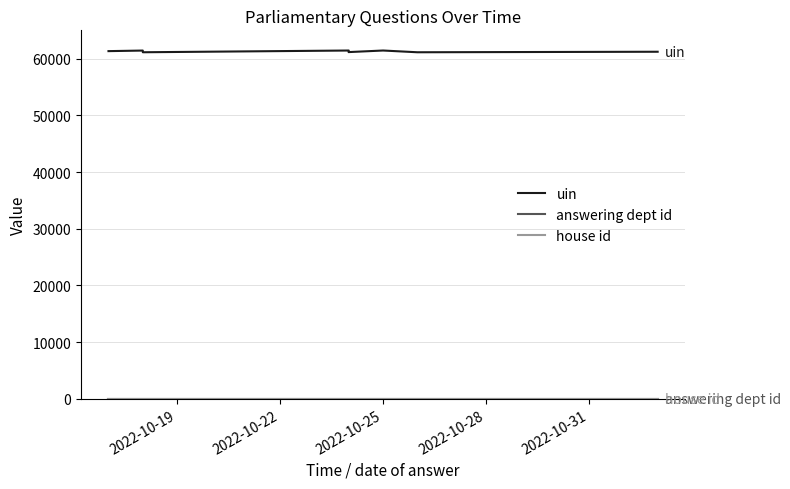

True or false: house id has more than 0 points higher than both neighbors.

False